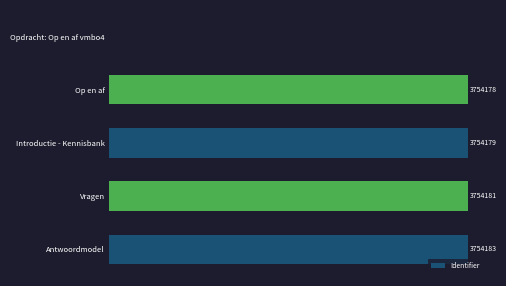

Are the bars horizontal?

Yes